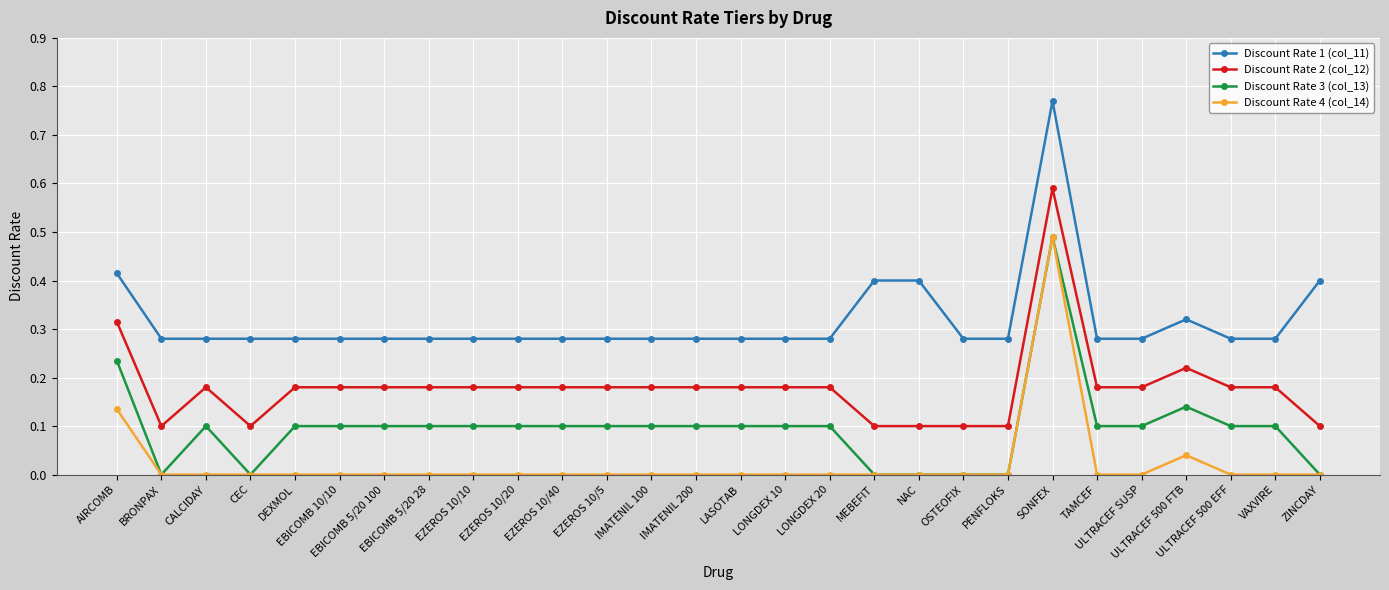

True or false: Discount Rate 2 (col_12) and Discount Rate 4 (col_14) intersect in this chart.

False